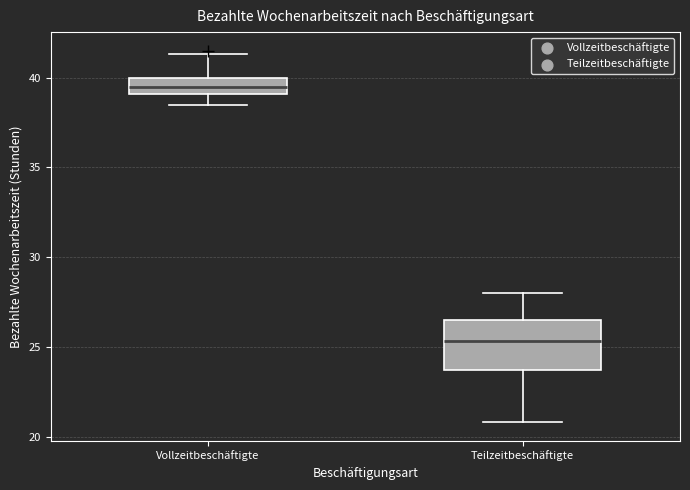

Reading left to right, transcribe this box plot: for each box, give where its median line is, the range the box spans, and where its two whiskers end, as read against the y-axis. The values are not printed on the chart, so give them approximately, as read against the axis.

Vollzeitbeschäftigte: median 39.5, box 39.0 to 40.0, whiskers 38.5 to 41.5
Teilzeitbeschäftigte: median 25.5, box 23.5 to 26.5, whiskers 21.0 to 28.0